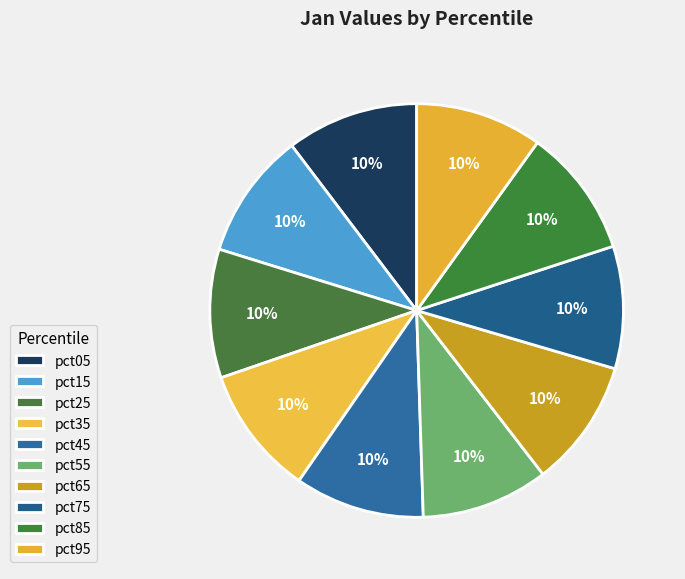

How many slices are in this pie chart?

10